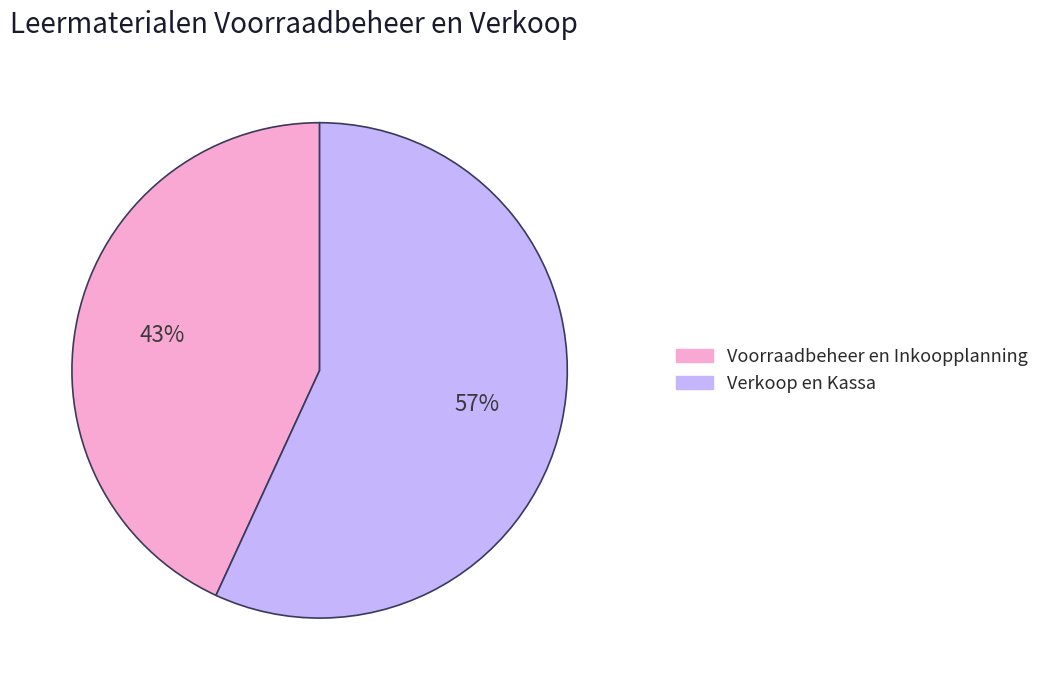

Combined, do Verkoop en Kassa and Voorraadbeheer en Inkoopplanning account for over 50%?

Yes